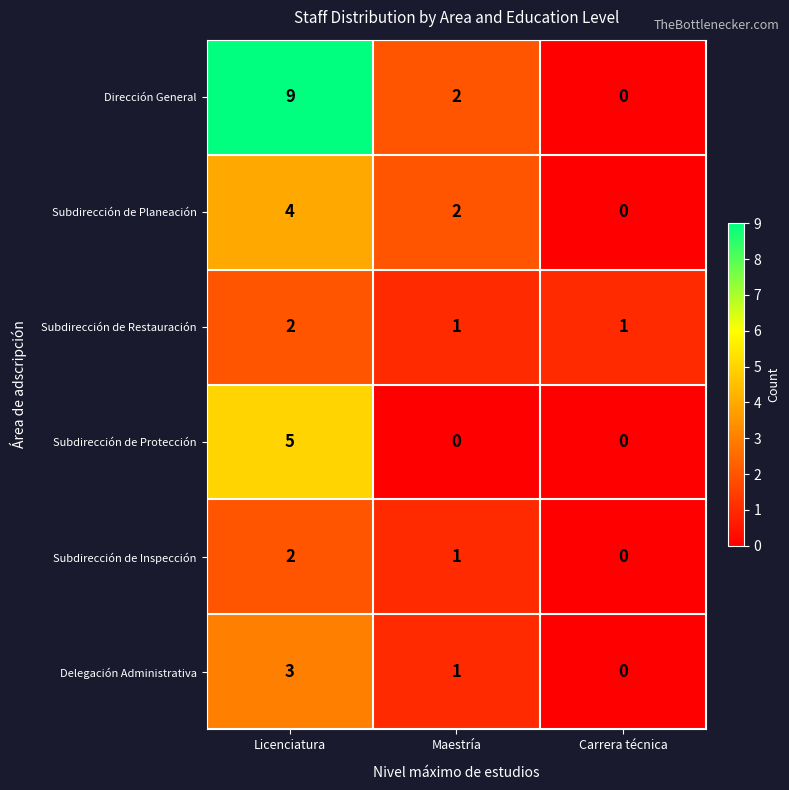

True or false: Dirección General has a value of 3 at Carrera técnica.

False